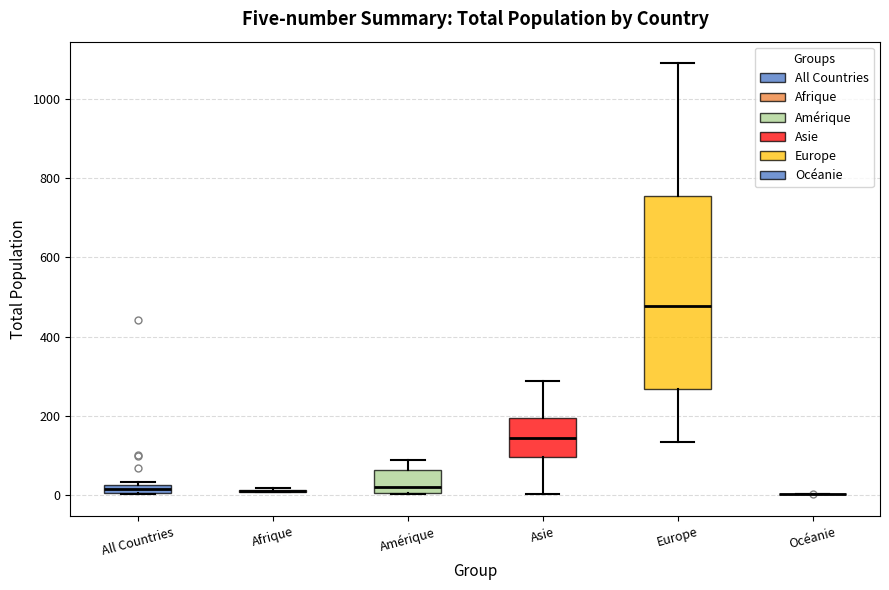

Which box is the tallest, from its lower edge to its upper edge?

Europe